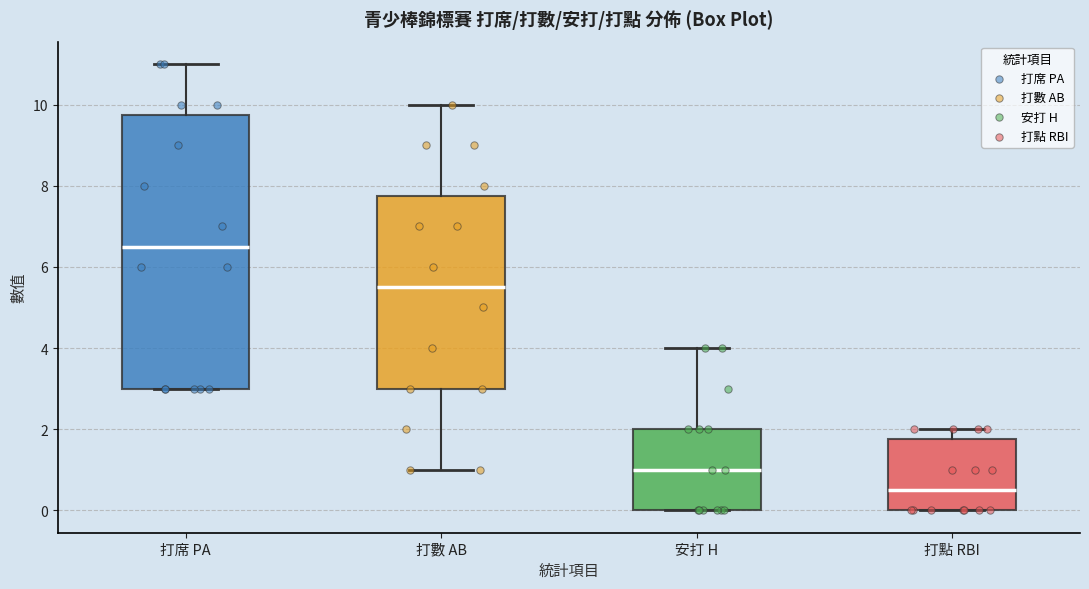

Where is the upper edge of the box for 打數 AB on the y-axis? The values are not printed on the chart, so give them approximately, as read against the axis.

7.8